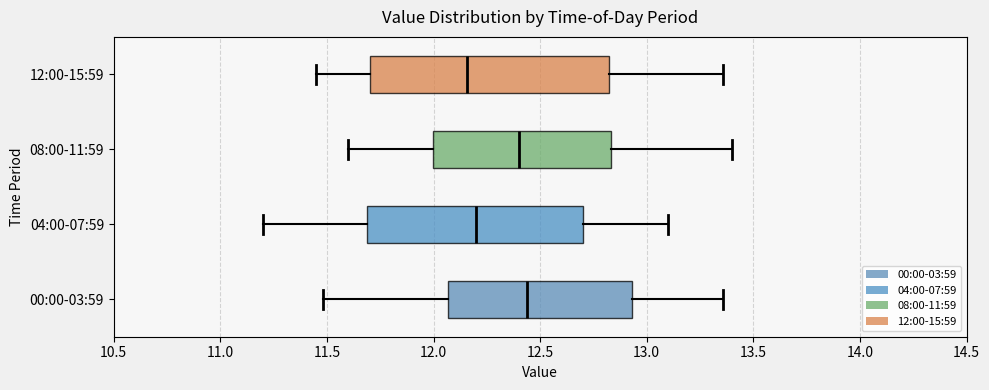

Reading bottom to top, read every box against the x-axis: the position of its median line, the range the box covers, and the ends of its whiskers. The values are not printed on the chart, so give them approximately, as read against the axis.

00:00-03:59: median 12.45, box 12.05 to 12.95, whiskers 11.50 to 13.35
04:00-07:59: median 12.20, box 11.70 to 12.70, whiskers 11.20 to 13.10
08:00-11:59: median 12.40, box 12.00 to 12.85, whiskers 11.60 to 13.40
12:00-15:59: median 12.15, box 11.70 to 12.85, whiskers 11.45 to 13.35